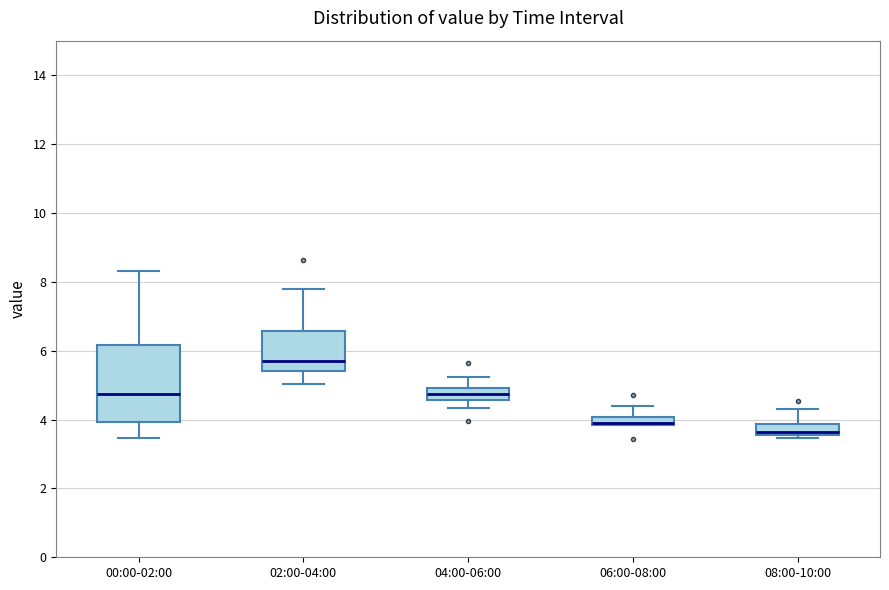

Where is the upper edge of the box for 08:00-10:00 on the y-axis? The values are not printed on the chart, so give them approximately, as read against the axis.

3.8